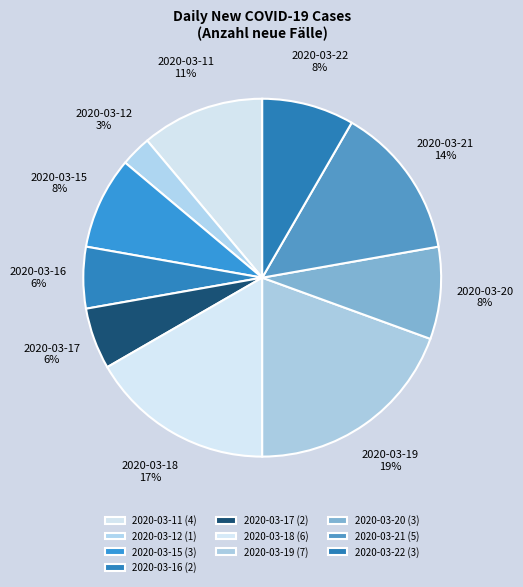

Does 2020-03-21 represent more than half of the total?

No